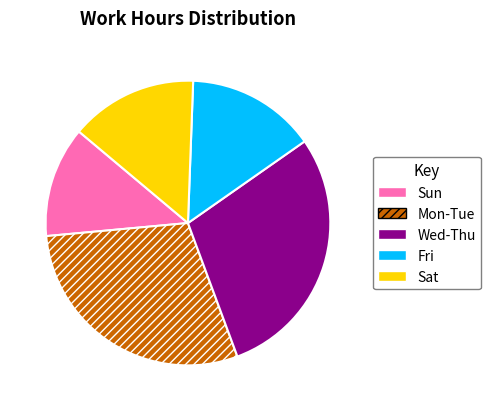

Between Fri and Sun, which is larger?

Fri